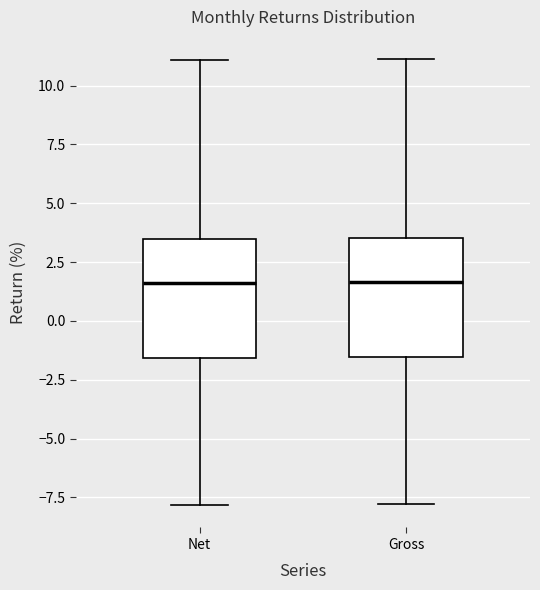

Where does the median line of the box for Gross sit on the y-axis? The values are not printed on the chart, so give them approximately, as read against the axis.

1.5